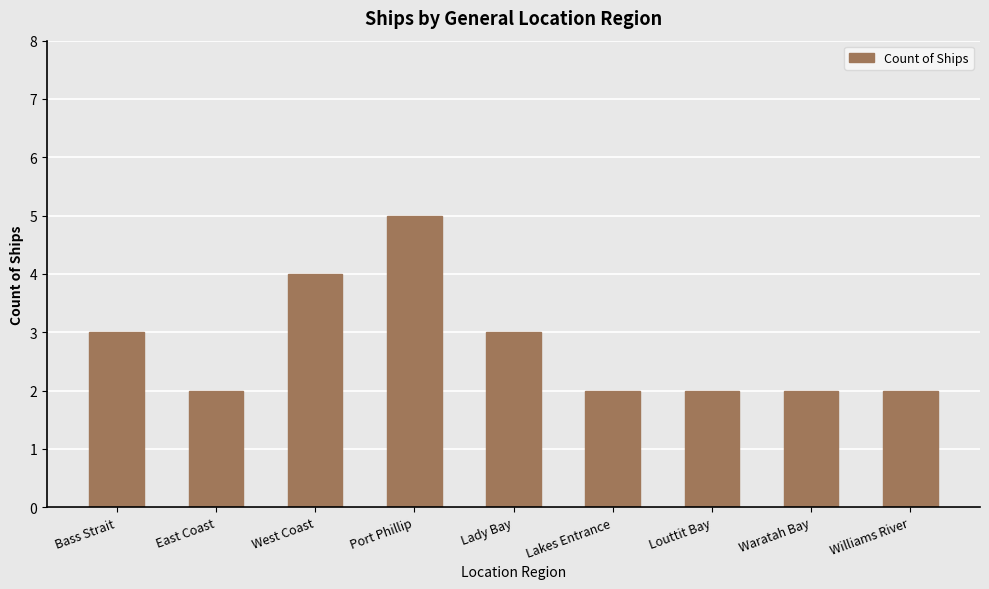

Reading left to right, transcribe all the data shown in this chart.

Bass Strait=3	East Coast=2	West Coast=4	Port Phillip=5	Lady Bay=3	Lakes Entrance=2	Louttit Bay=2	Waratah Bay=2	Williams River=2